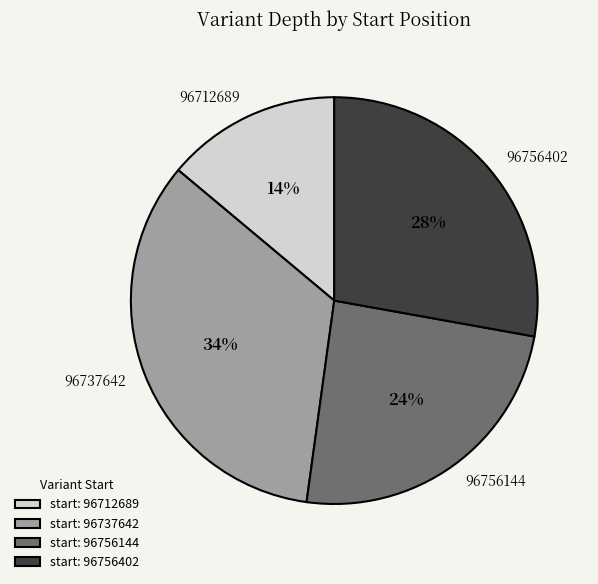

What is the ratio of the value at 96756144 to the value at 96737642?

0.7